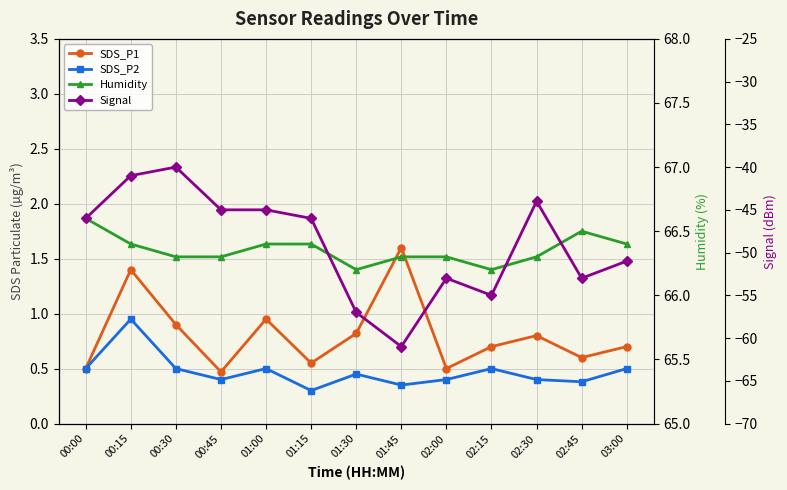

Reading left to right, transcribe all the data shown in this chart.

SDS_P1: 00:00=0.5	00:15=1.4	00:30=0.9	00:45=0.5	01:00=0.9	01:15=0.6	01:30=0.8	01:45=1.6	02:00=0.5	02:15=0.7	02:30=0.8	02:45=0.6	03:00=0.7
SDS_P2: 00:00=0.5	00:15=0.9	00:30=0.5	00:45=0.4	01:00=0.5	01:15=0.3	01:30=0.5	01:45=0.3	02:00=0.4	02:15=0.5	02:30=0.4	02:45=0.4	03:00=0.5
Humidity: 00:00=66.6	00:15=66.4	00:30=66.3	00:45=66.3	01:00=66.4	01:15=66.4	01:30=66.2	01:45=66.3	02:00=66.3	02:15=66.2	02:30=66.3	02:45=66.5	03:00=66.4
Signal: 00:00=-46.0	00:15=-41.0	00:30=-40.0	00:45=-45.0	01:00=-45.0	01:15=-46.0	01:30=-57.0	01:45=-61.0	02:00=-53.0	02:15=-55.0	02:30=-44.0	02:45=-53.0	03:00=-51.0